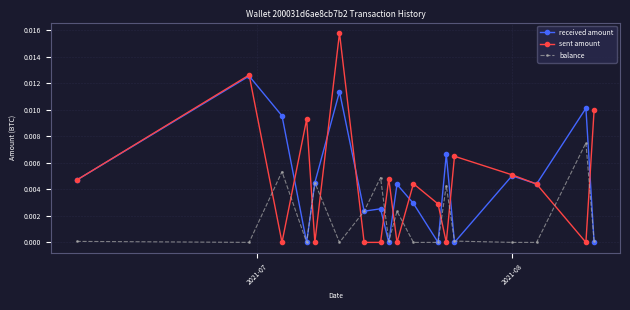

In sent amount, how many points are higher than both neighbors (excluding endpoints)?

6